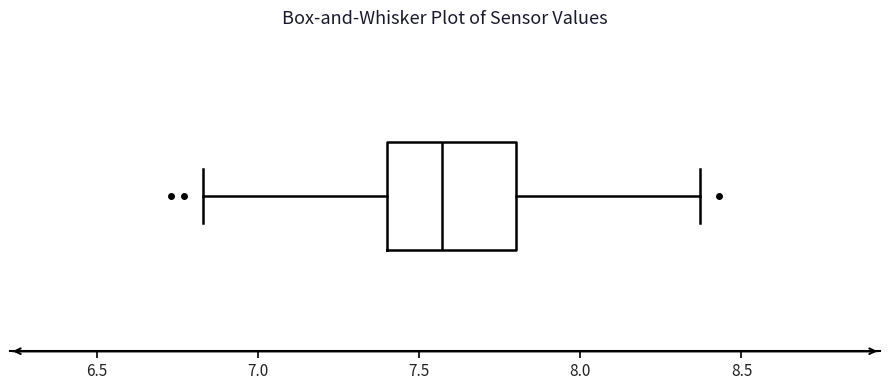

Where is the right edge of the box on the x-axis? The values are not printed on the chart, so give them approximately, as read against the axis.

7.80